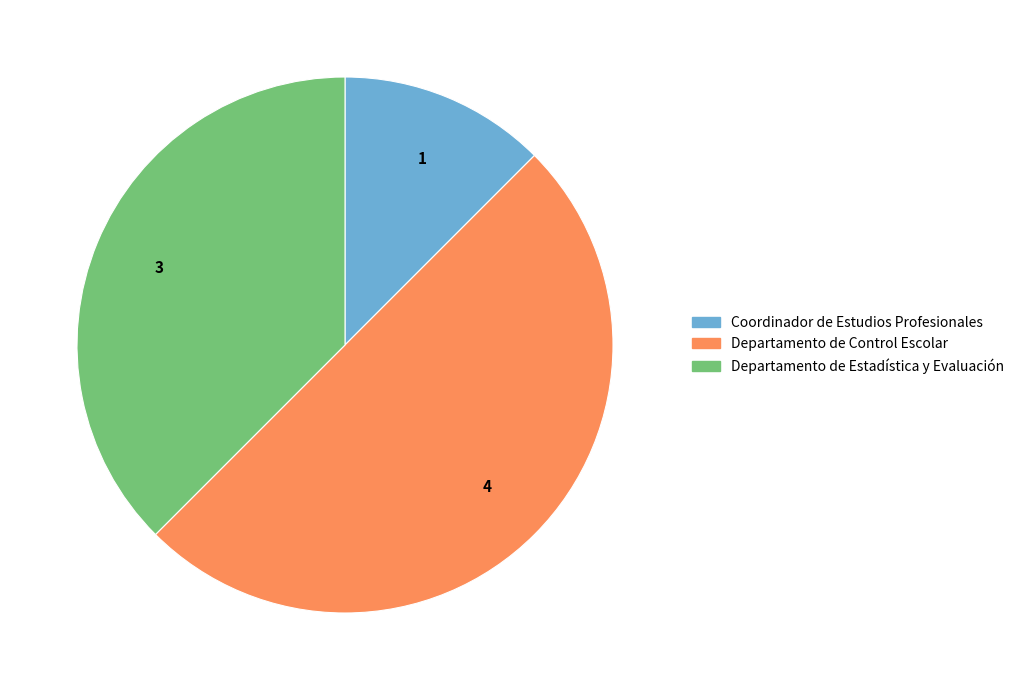

Count the number of slices in the pie.

3